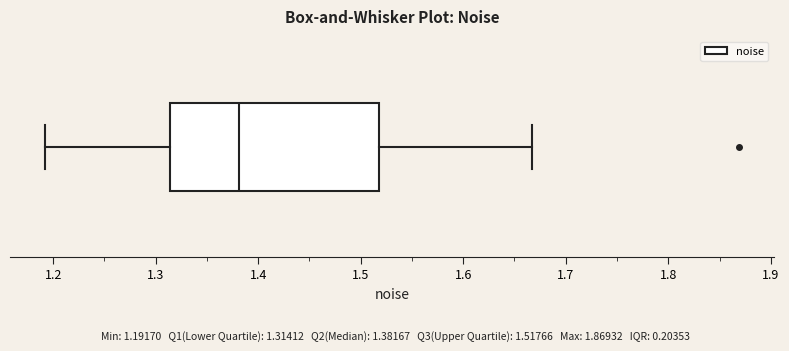

Transcribe this box plot: give where the median line is, the range the box spans, and where the two whiskers end, as read against the x-axis. The values are not printed on the chart, so give them approximately, as read against the axis.

median 1.38, box 1.31 to 1.52, whiskers 1.19 to 1.67